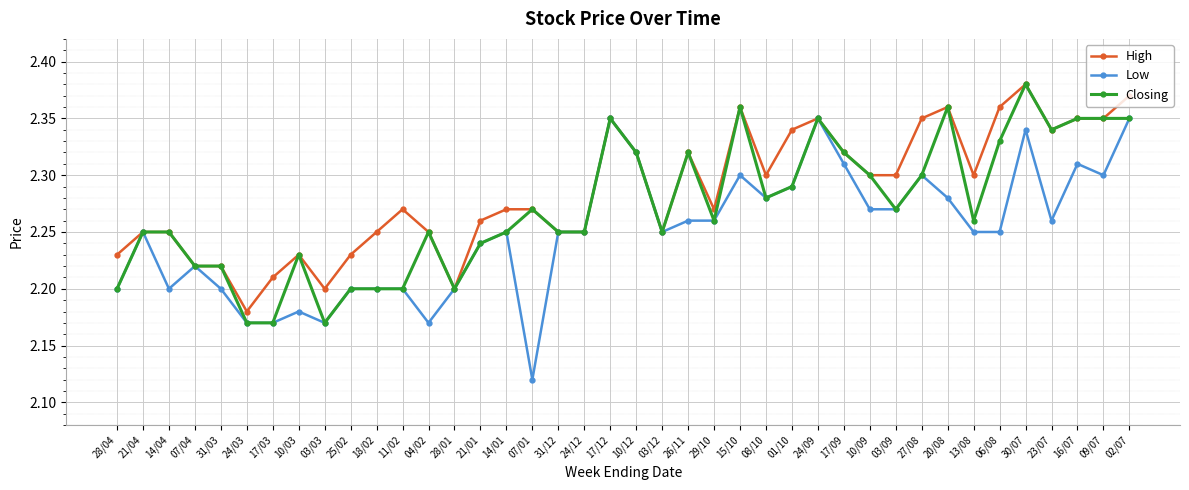

What is the sum of all Low values?

90.0